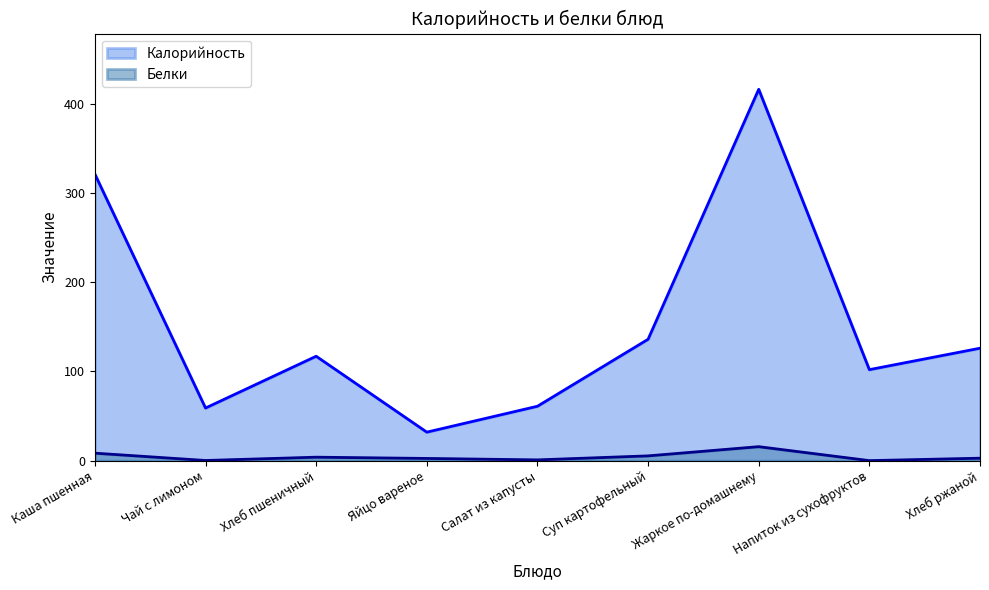

The value of Калорийность at Яйцо вареное is 16.4. True or false?

False